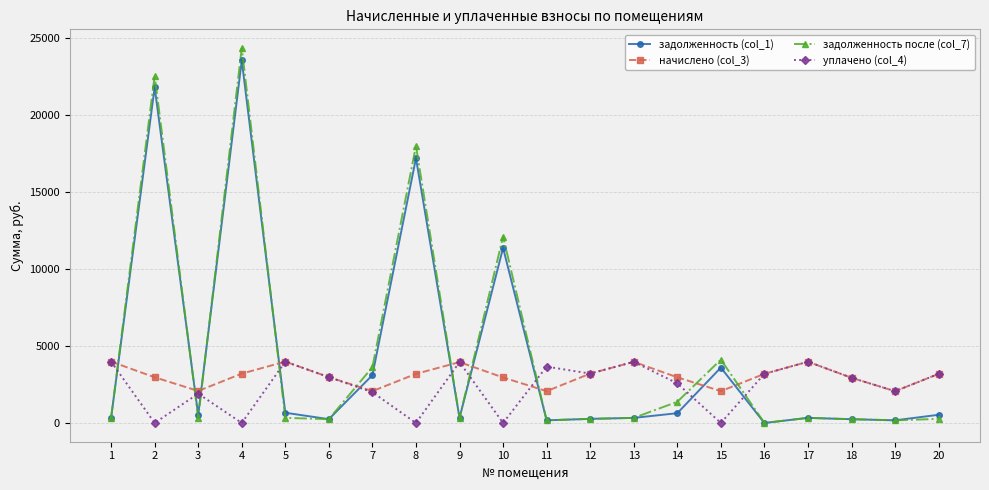

What is the difference between the начислено (col_3) values at 8 and 9?

766.2